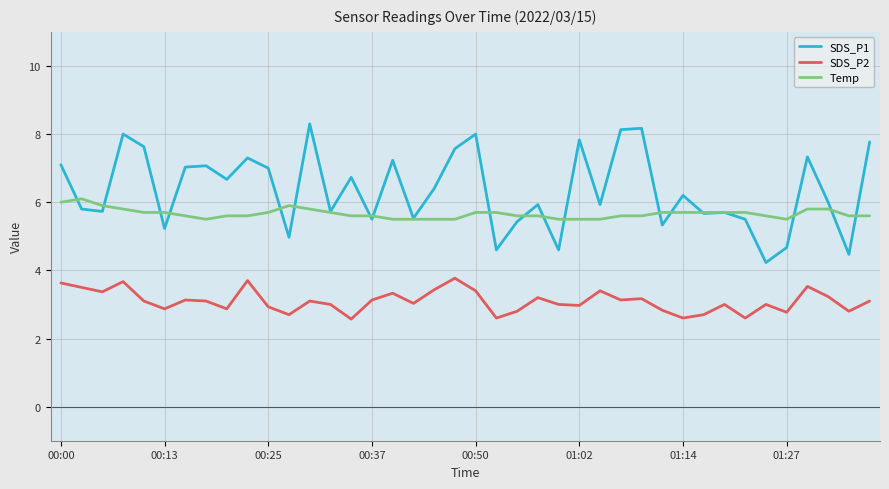

True or false: SDS_P2 and Temp intersect in this chart.

False